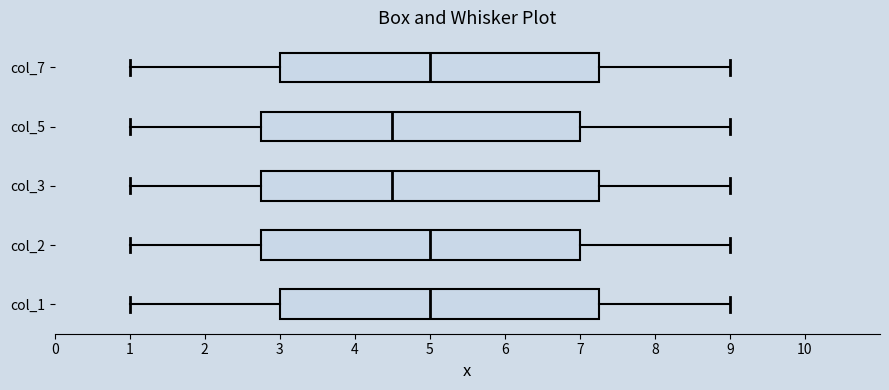

Reading bottom to top, read every box against the x-axis: the position of its median line, the range the box covers, and the ends of its whiskers. The values are not printed on the chart, so give them approximately, as read against the axis.

col_1: median 5.0, box 3.0 to 7.3, whiskers 1.0 to 9.0
col_2: median 5.0, box 2.8 to 7.0, whiskers 1.0 to 9.0
col_3: median 4.5, box 2.8 to 7.3, whiskers 1.0 to 9.0
col_5: median 4.5, box 2.8 to 7.0, whiskers 1.0 to 9.0
col_7: median 5.0, box 3.0 to 7.3, whiskers 1.0 to 9.0